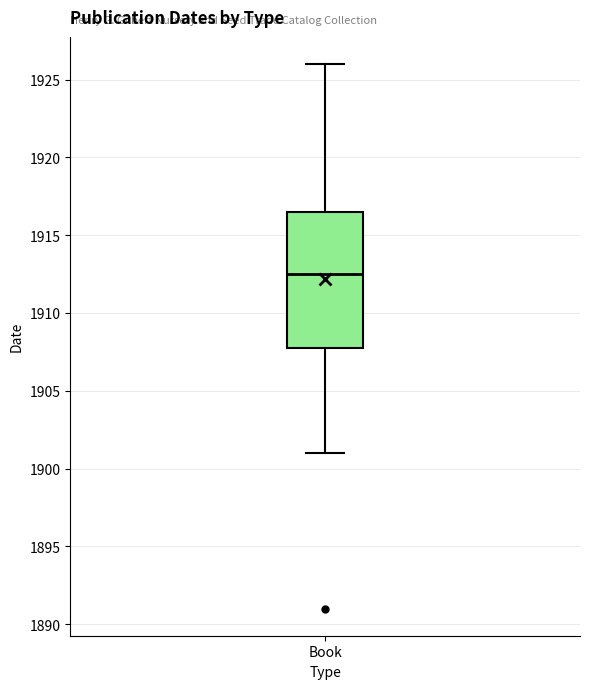

Where is the upper edge of the box for Book on the y-axis? The values are not printed on the chart, so give them approximately, as read against the axis.

1916.5